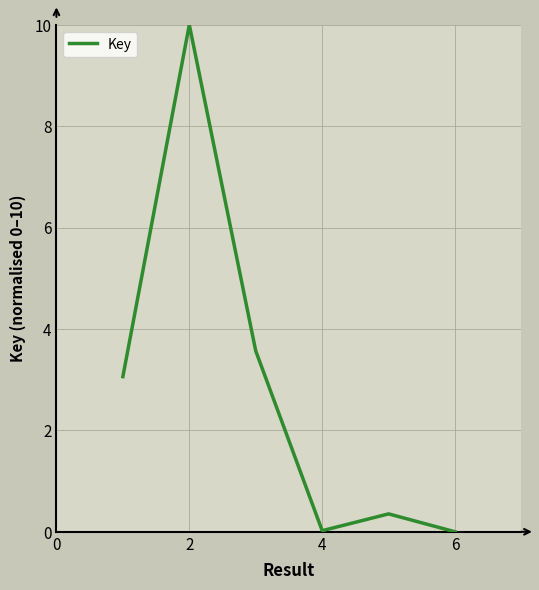

What is the average value?

2.8